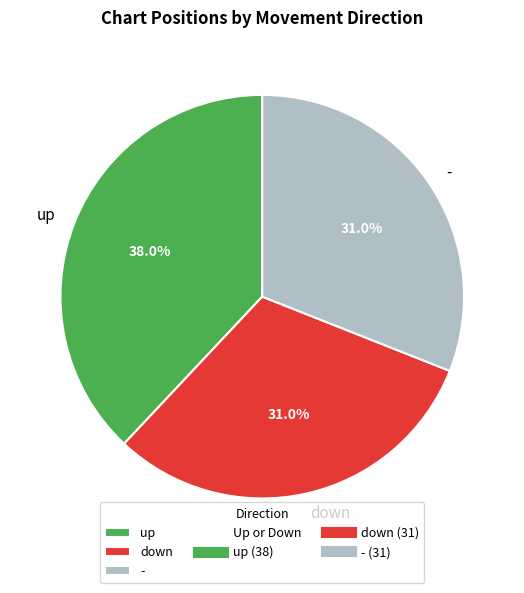

What is the total percentage of down and -?

62.0%